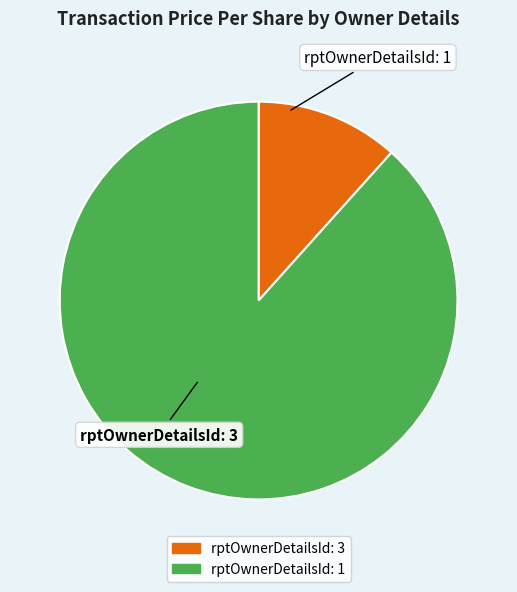

How many segments does this pie chart have?

2